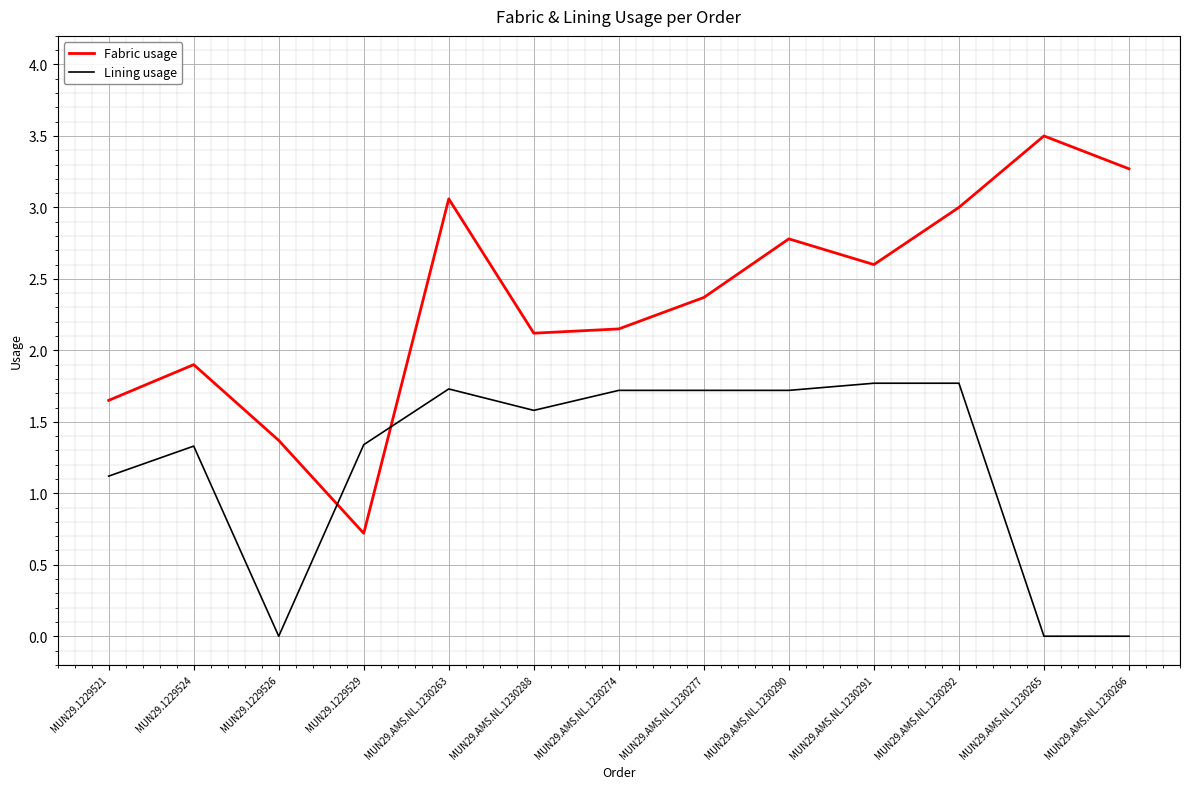

Which series changed the most between MUN29.AMS.NL.1230288 and MUN29.AMS.NL.1230292?

Fabric usage